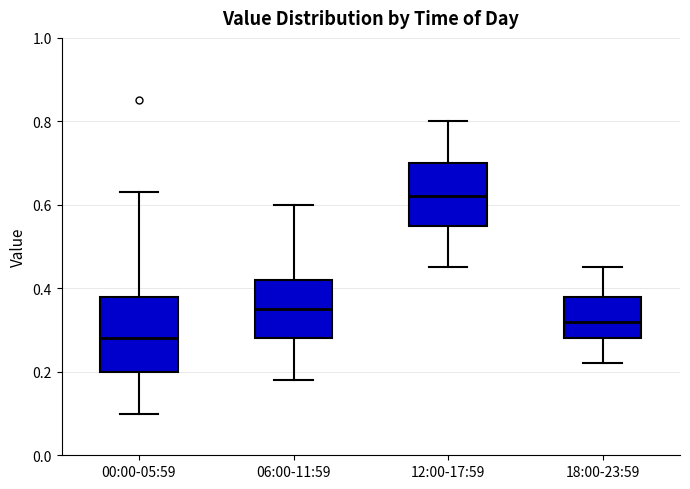

Reading left to right, read every box against the y-axis: the position of its median line, the range the box covers, and the ends of its whiskers. The values are not printed on the chart, so give them approximately, as read against the axis.

00:00-05:59: median 0.28, box 0.20 to 0.38, whiskers 0.10 to 0.64
06:00-11:59: median 0.36, box 0.28 to 0.42, whiskers 0.18 to 0.60
12:00-17:59: median 0.62, box 0.56 to 0.70, whiskers 0.46 to 0.80
18:00-23:59: median 0.32, box 0.28 to 0.38, whiskers 0.22 to 0.46